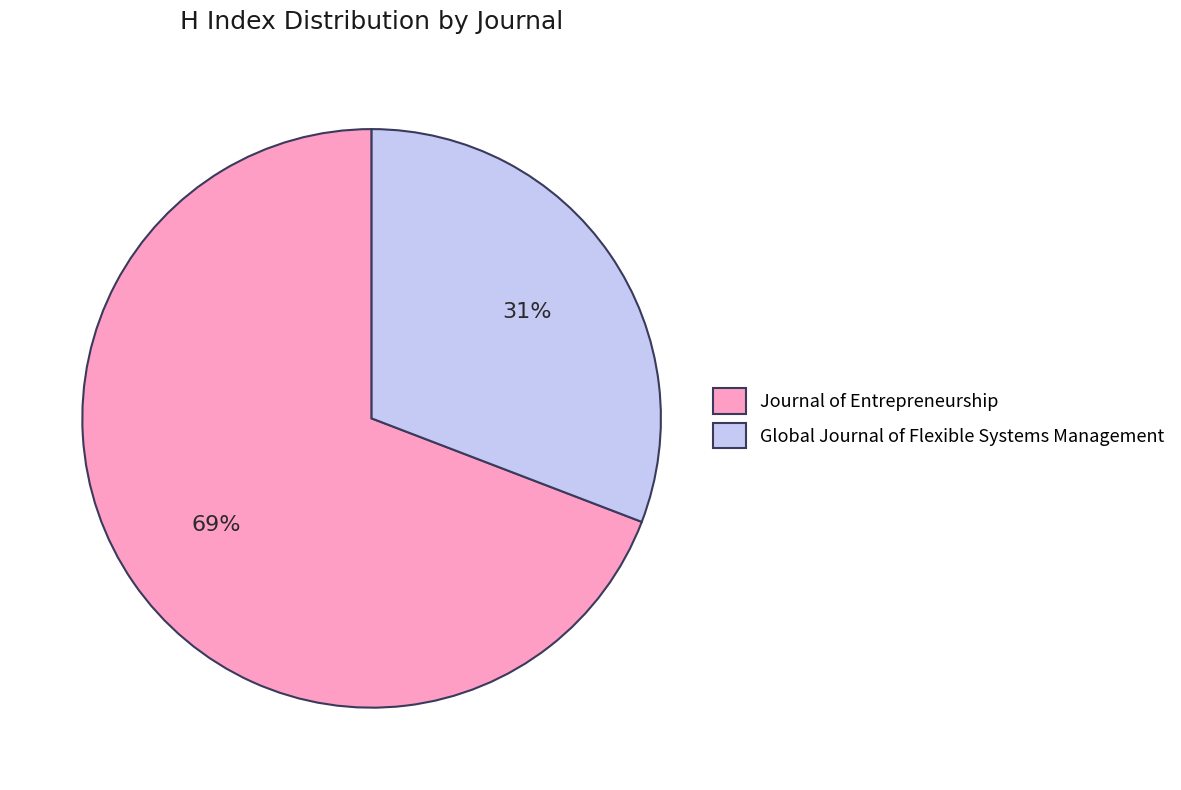

Between Journal of Entrepreneurship and Global Journal of Flexible Systems Management, which is larger?

Journal of Entrepreneurship